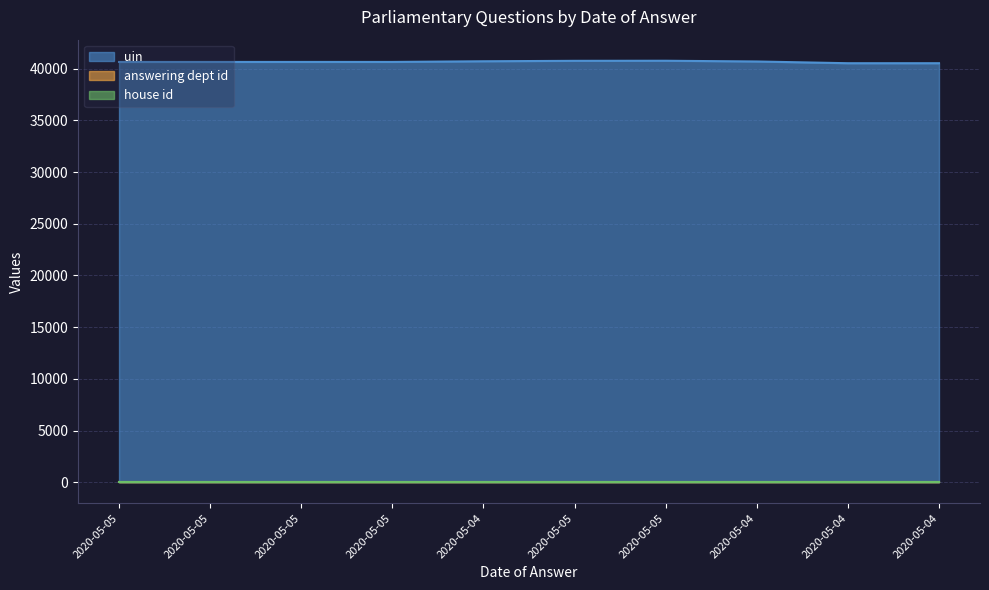

Rank the series at 2020-05-05 from lowest to highest value.

house id, answering dept id, uin